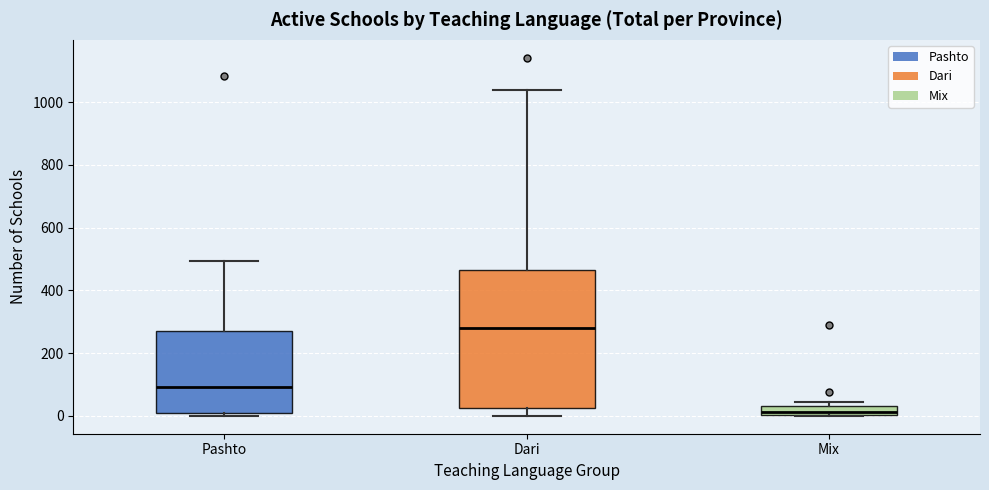

Where is the lower edge of the box for Mix on the y-axis? The values are not printed on the chart, so give them approximately, as read against the axis.

0